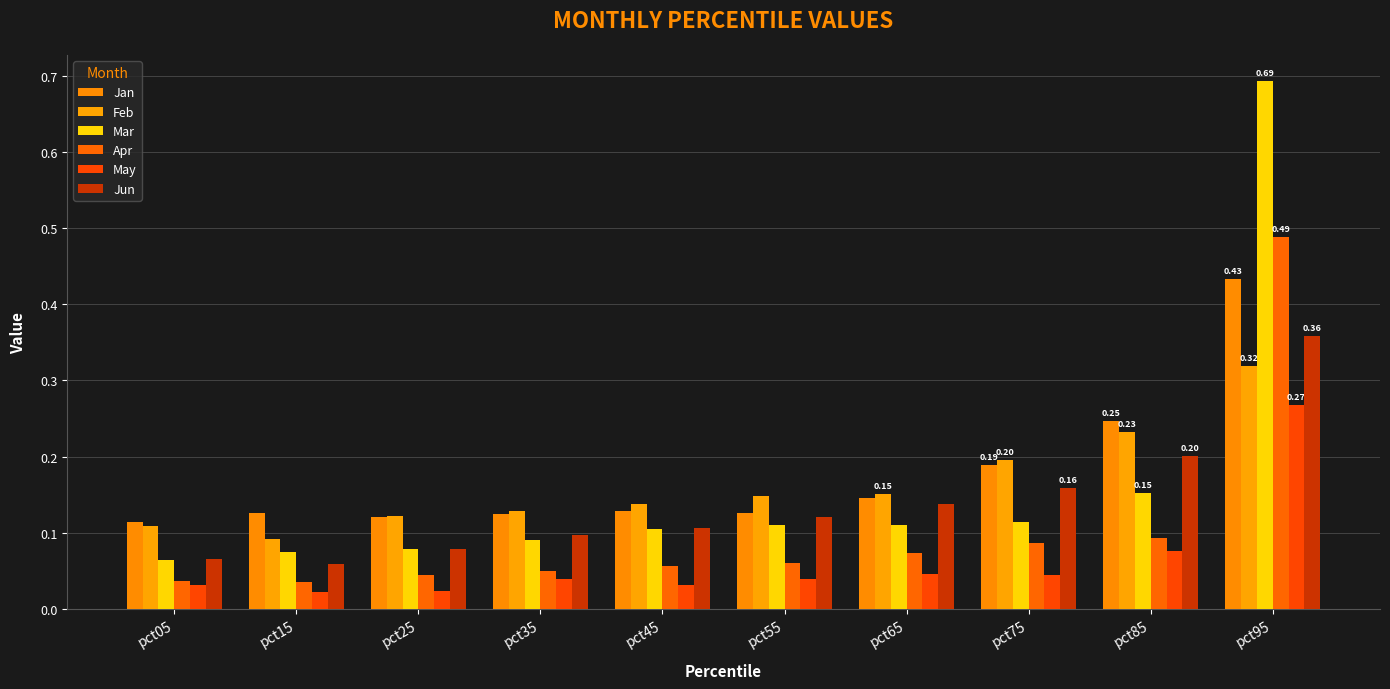

Which series changed the most between pct15 and pct65?

Jun